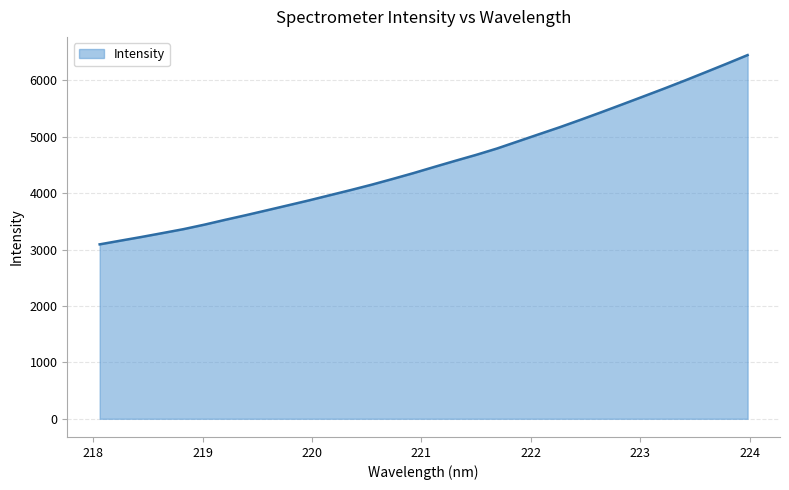

How many lines are shown in the chart?

1